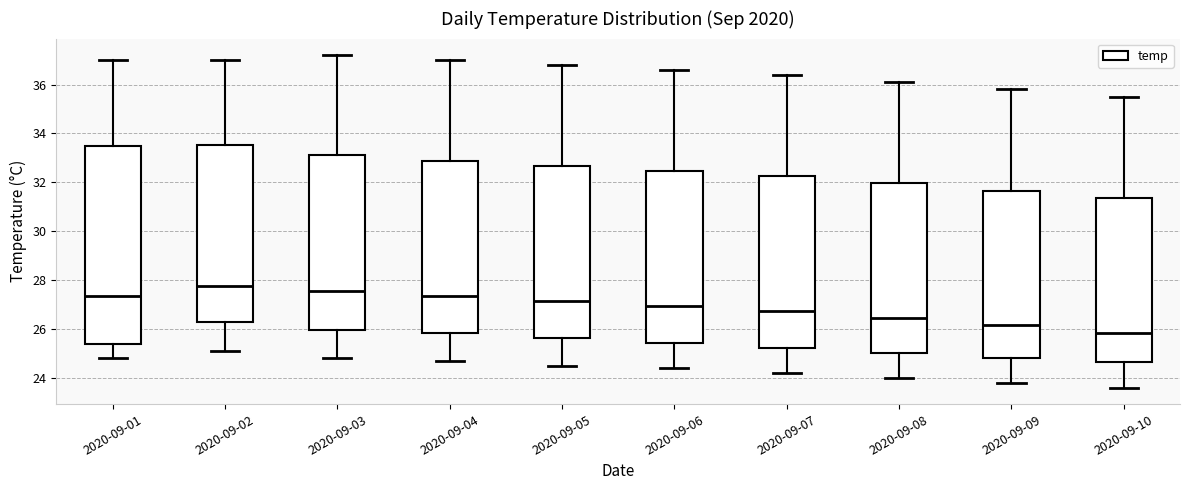

Where does the upper whisker of the box for 2020-09-02 end on the y-axis? The values are not printed on the chart, so give them approximately, as read against the axis.

37.0